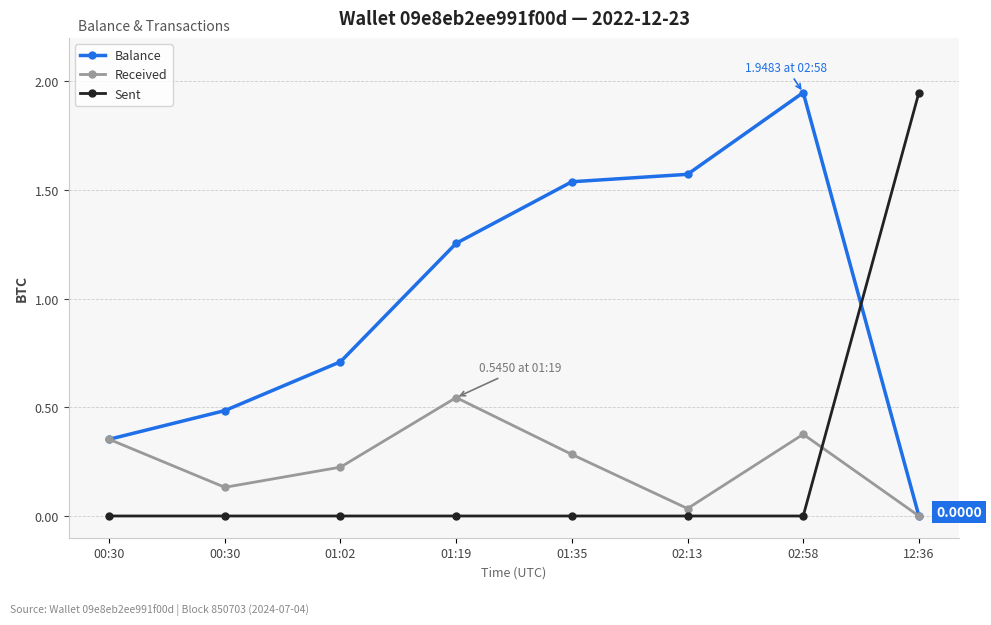

Reading left to right, extract all data points from this chart.

Balance: 00:30=0.4	00:30=0.5	01:02=0.7	01:19=1.3	01:35=1.5	02:13=1.6	02:58=1.9	12:36=0.0
Received: 00:30=0.4	00:30=0.1	01:02=0.2	01:19=0.5	01:35=0.3	02:13=0.0	02:58=0.4	12:36=0.0
Sent: 00:30=0.0	00:30=0.0	01:02=0.0	01:19=0.0	01:35=0.0	02:13=0.0	02:58=0.0	12:36=1.9